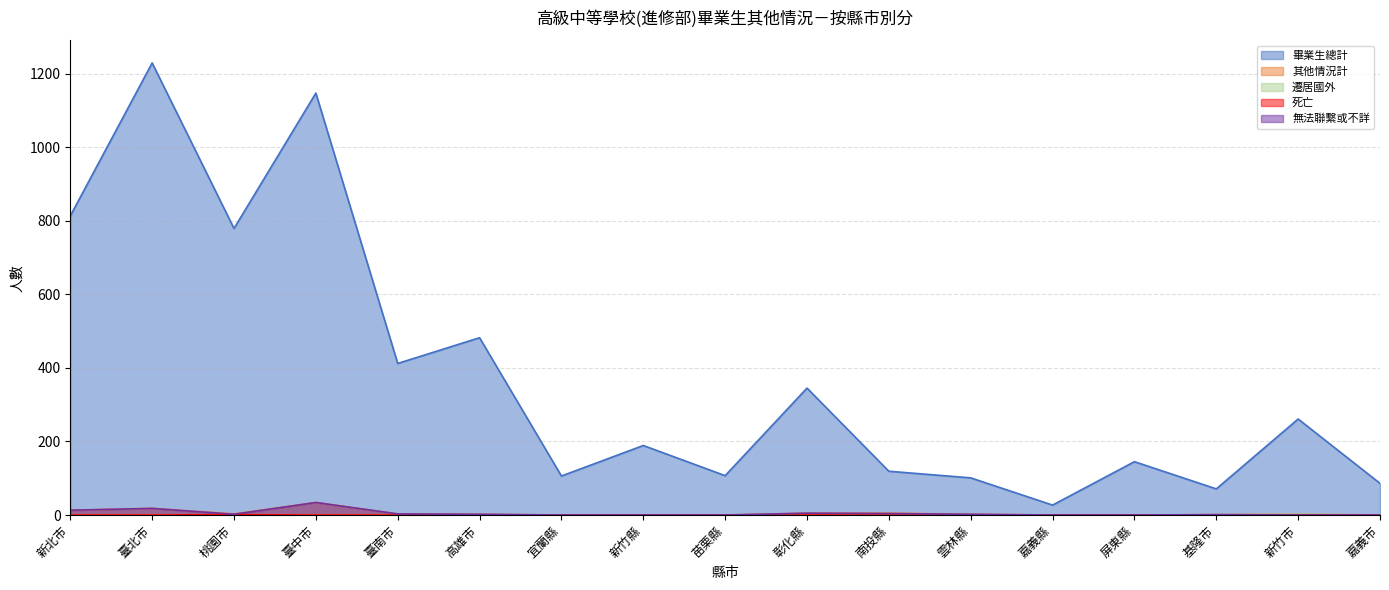

True or false: 死亡 and 遷居國外 cross at least once.

False